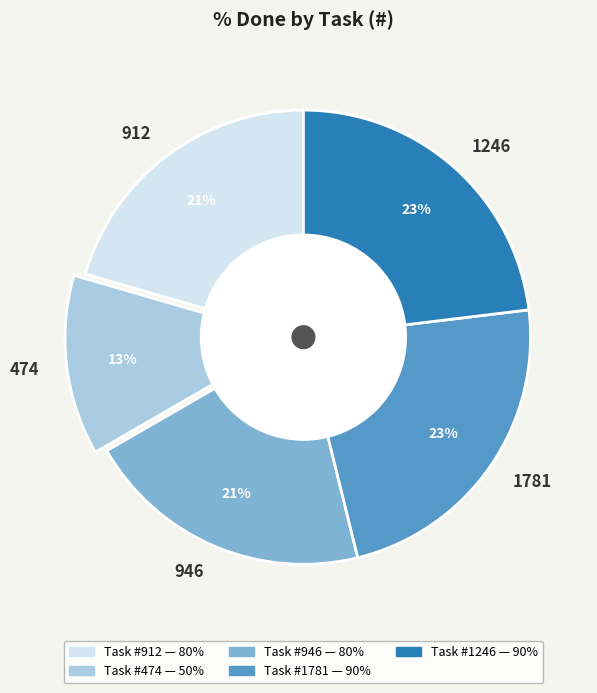

Is it true that 1781 is 37% of the pie?

False